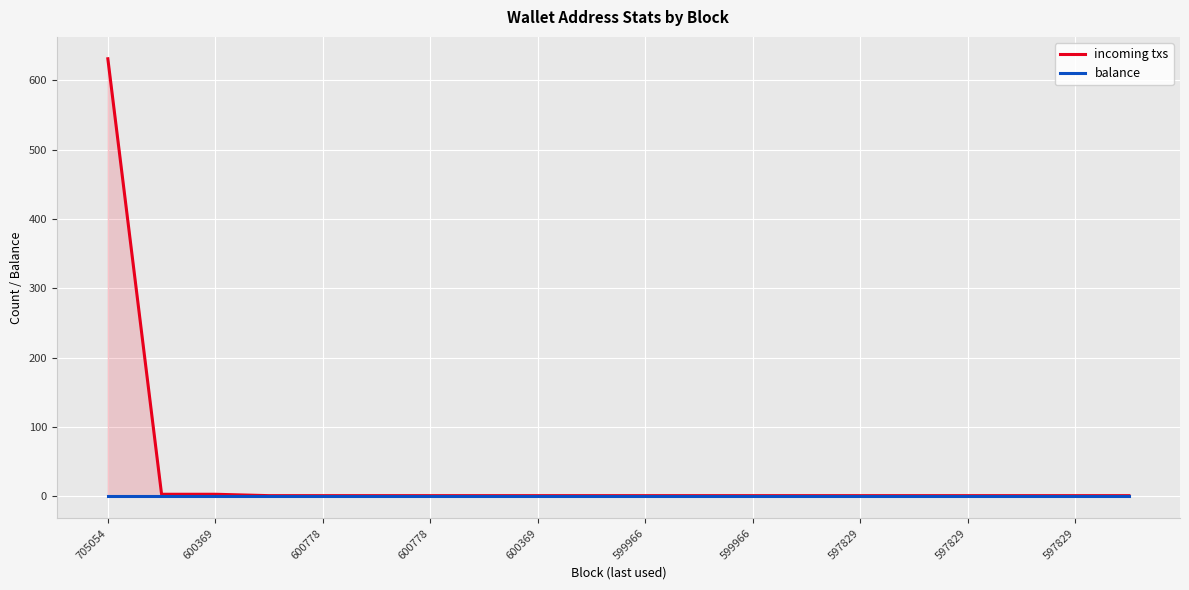

Does the chart display data point markers on the line(s)?

No